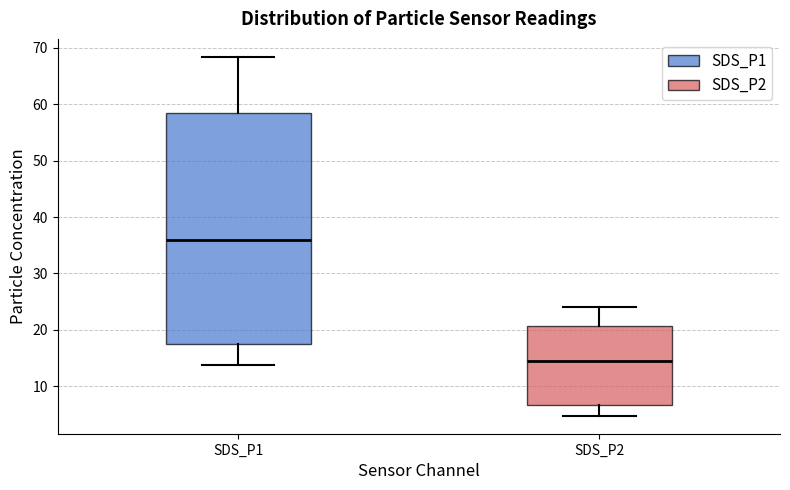

Reading left to right, read every box against the y-axis: the position of its median line, the range the box covers, and the ends of its whiskers. The values are not printed on the chart, so give them approximately, as read against the axis.

SDS_P1: median 36, box 18 to 59, whiskers 14 to 68
SDS_P2: median 14, box 7 to 21, whiskers 5 to 24